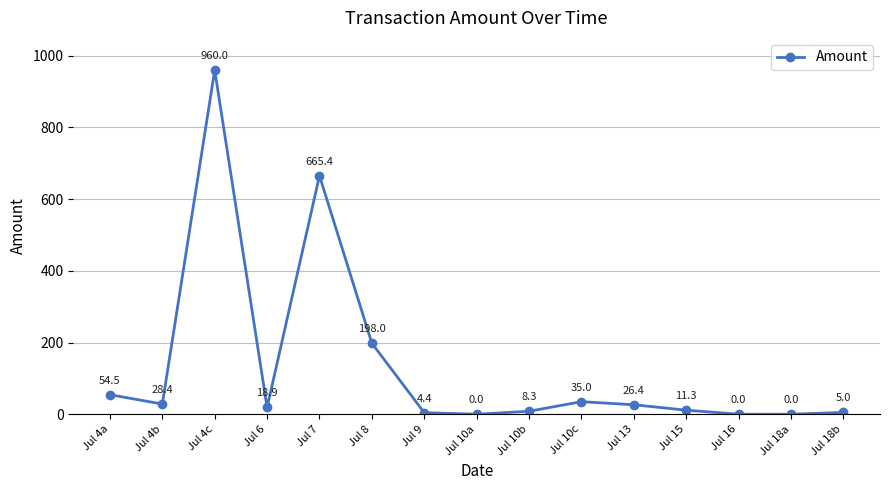

Count the number of values greater than 18.

8